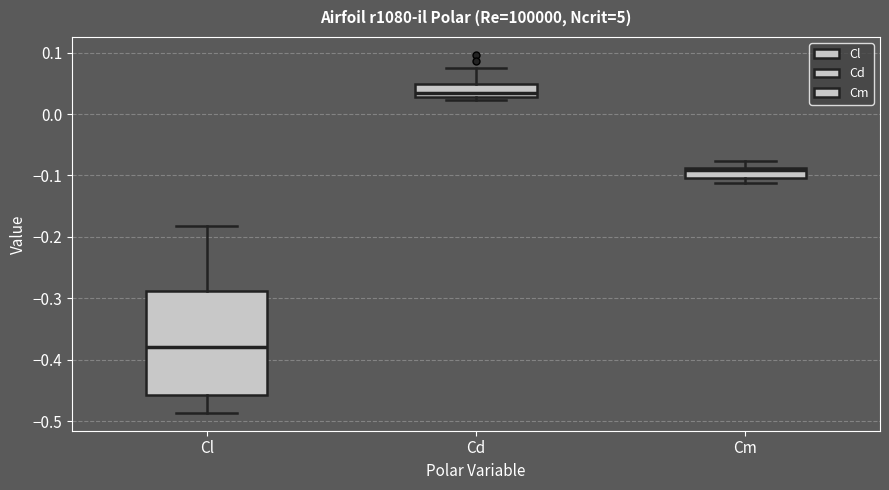

Where does the lower whisker of the box for Cl end on the y-axis? The values are not printed on the chart, so give them approximately, as read against the axis.

-0.49